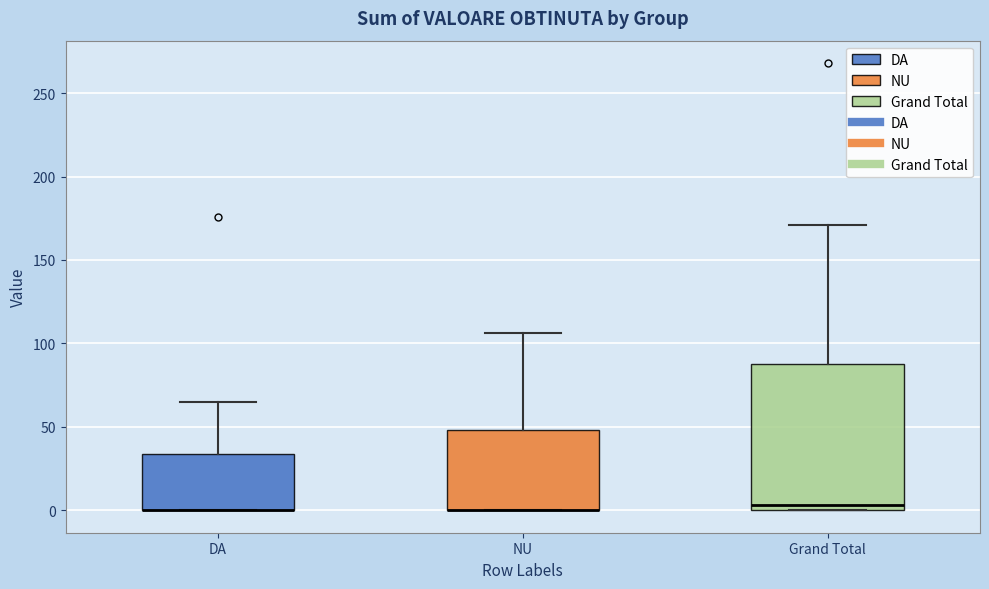

Comparing the boxes themselves (not the whiskers), which one is the tallest?

Grand Total